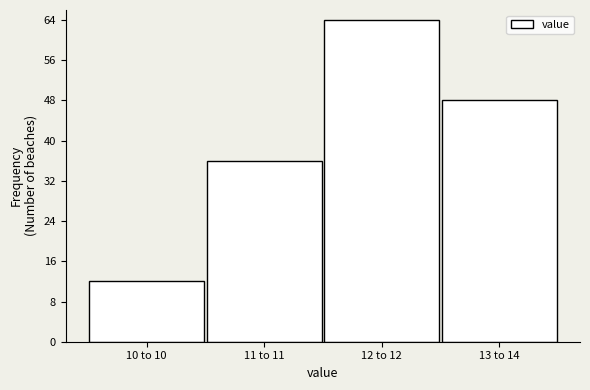

Reading left to right, what are all the values shown in this chart?

10 to 10=12	11 to 11=36	12 to 12=64	13 to 14=48